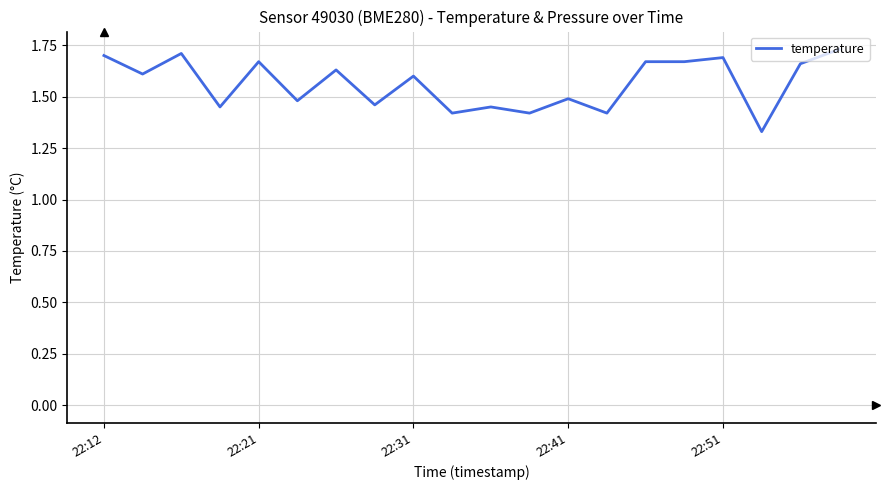

What is the difference between the maximum and minimum values?

0.4